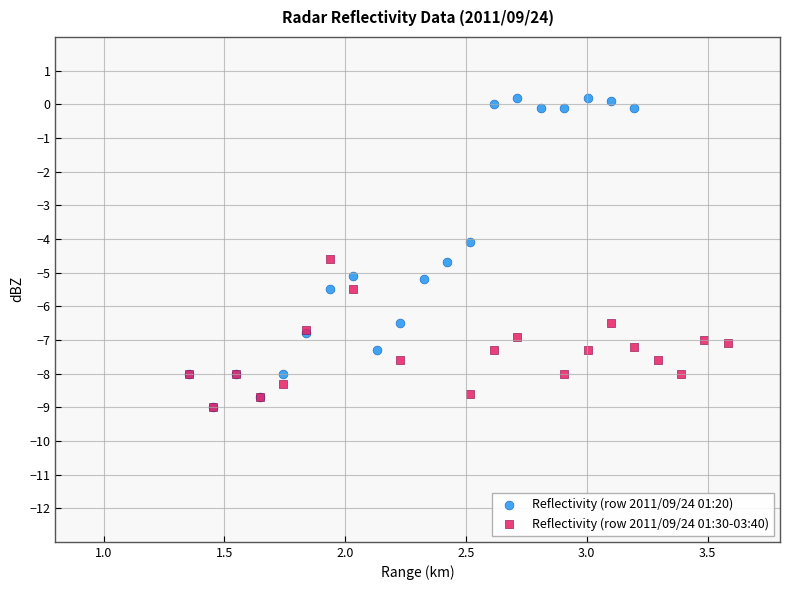

Which series contains the highest Y value?

Reflectivity (row 2011/09/24 01:20)